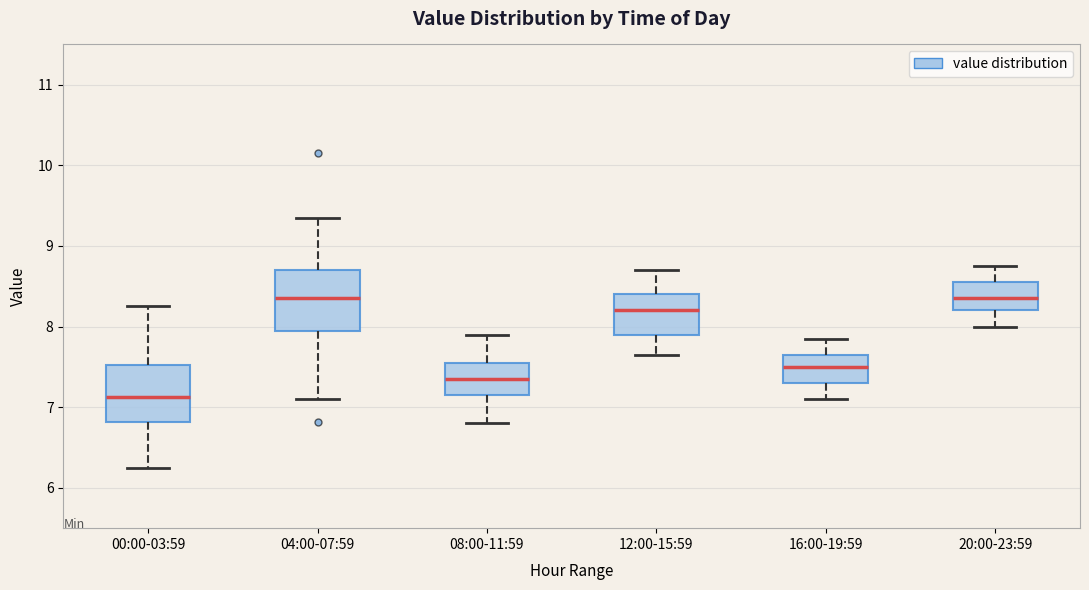

Where does the median line of the box for 12:00-15:59 sit on the y-axis? The values are not printed on the chart, so give them approximately, as read against the axis.

8.2